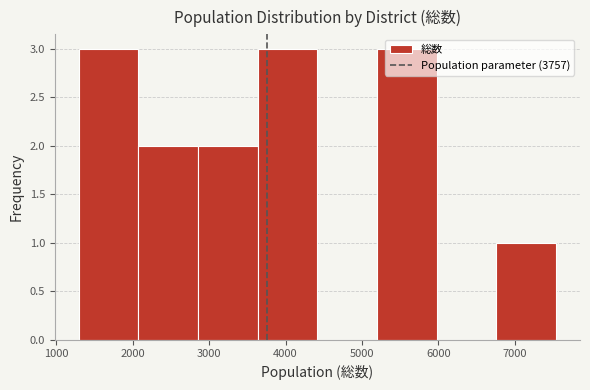

Reading left to right, transcribe this chart: for each bar, give the range it covers on the x-axis and its height. Neither the bar edges nor the heights are printed on the chart, so give them approximately, as read against the axes.

1300 to 2100: 3
2100 to 2900: 2
2900 to 3600: 2
3600 to 4400: 3
4400 to 5200: 0
5200 to 6000: 3
6000 to 6800: 0
6800 to 7500: 1